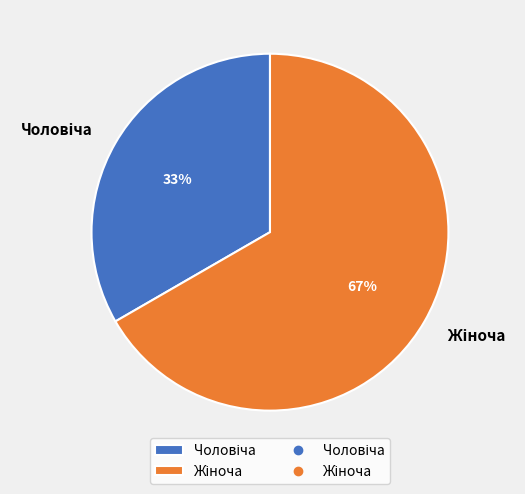

Does any single category account for the majority?

Yes